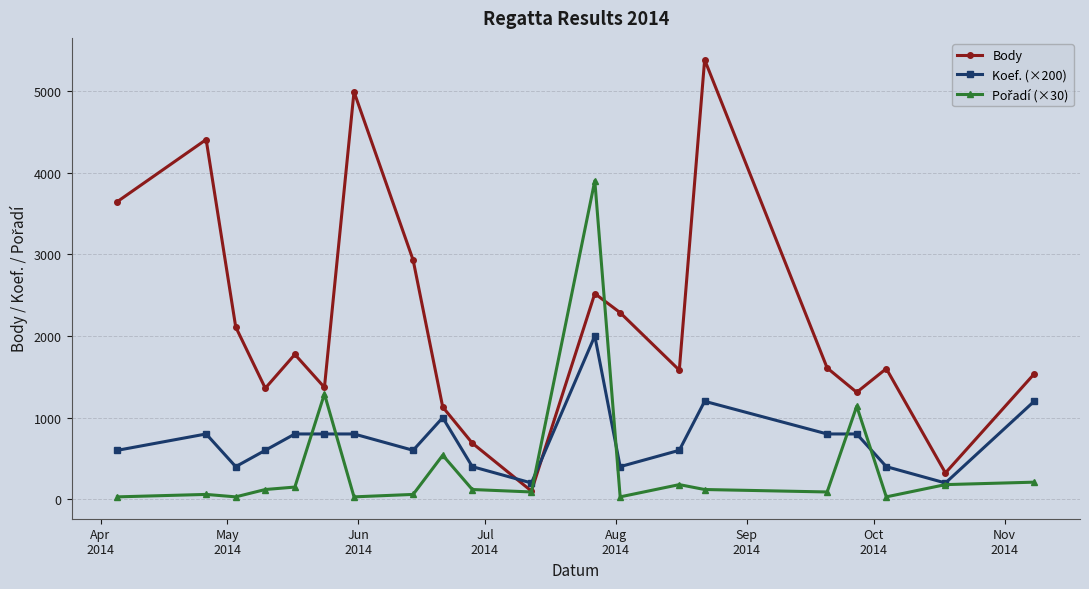

How many values in the Koef. (×200) series are below 800?

10